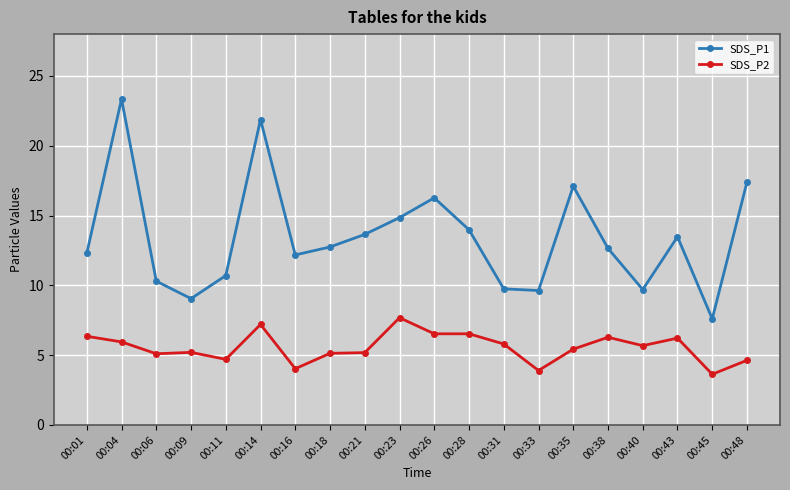

True or false: SDS_P2 and SDS_P1 cross at least once.

False